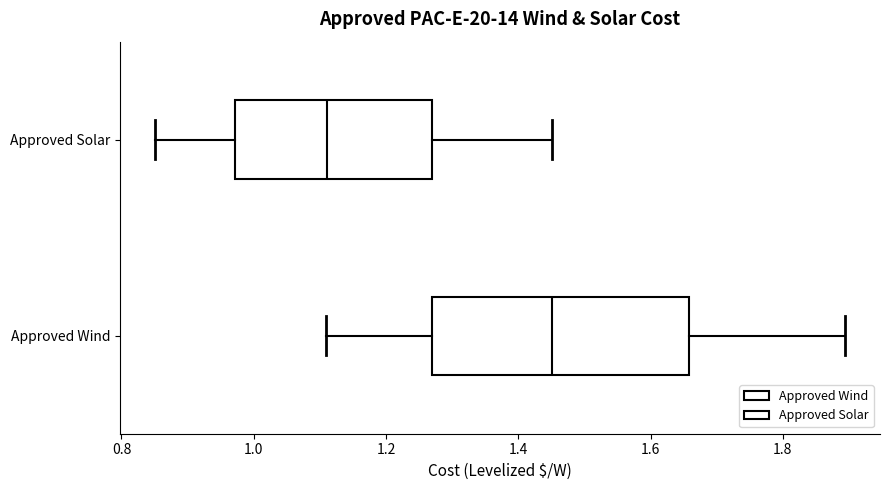

Which box has the furthest to the left median line?

Approved Solar